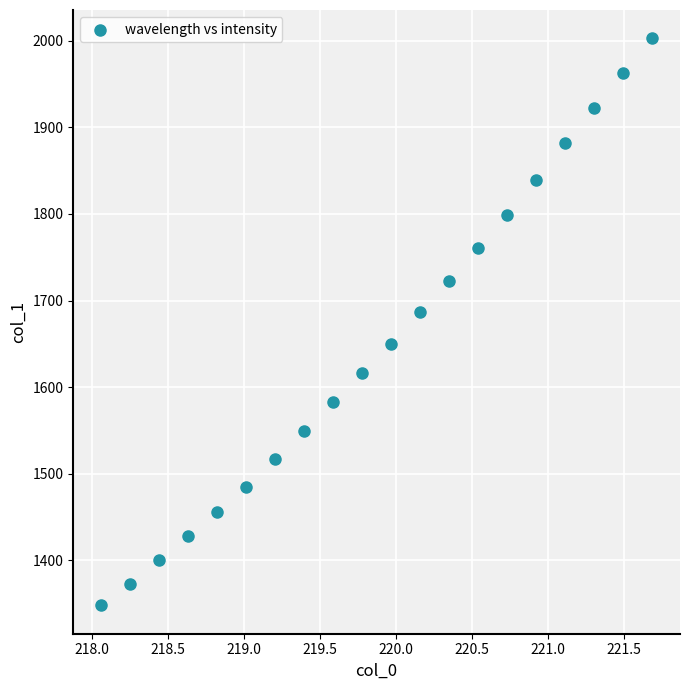

What is the range of X values (max minus min)?

3.6